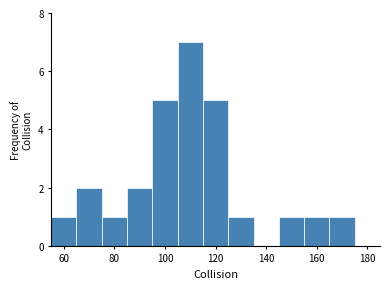

Reading left to right, list every bar in this chart as the range it spans on the x-axis followed by its height. Neither the bar edges nor the heights are printed on the chart, so give them approximately, as read against the axes.

55 to 65: 1
65 to 75: 2
75 to 85: 1
85 to 95: 2
95 to 105: 5
105 to 115: 7
115 to 125: 5
125 to 135: 1
135 to 145: 0
145 to 155: 1
155 to 165: 1
165 to 175: 1